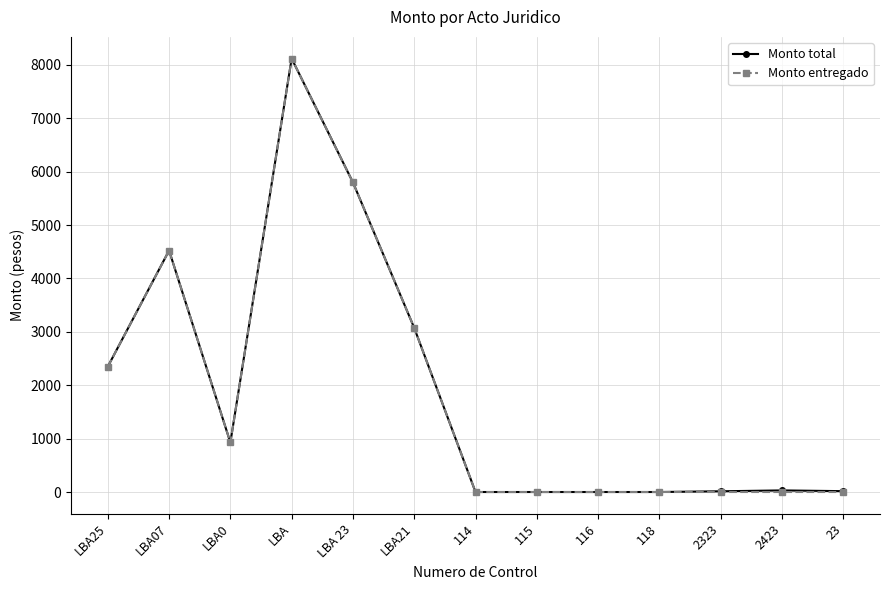

Is the value of Monto total at 114 greater than the value of Monto entregado at LBA21?

No